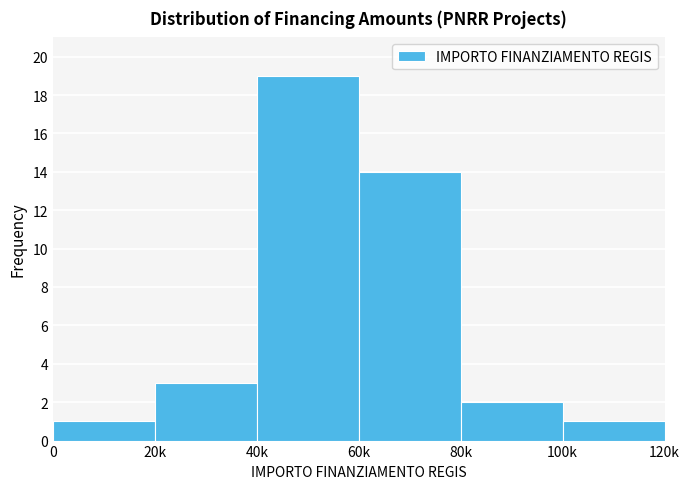

Reading left to right, list all the values displayed in this chart.

0=1	20k=3	40k=19	60k=14	80k=2	100k=1